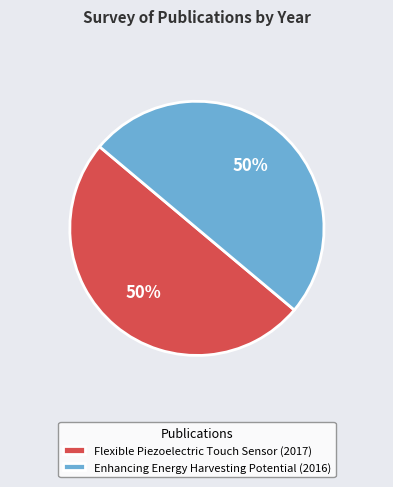

Approximately how many times larger is the value at Enhancing Energy Harvesting Potential (2016) compared to Flexible Piezoelectric Touch Sensor (2017)?

1.0